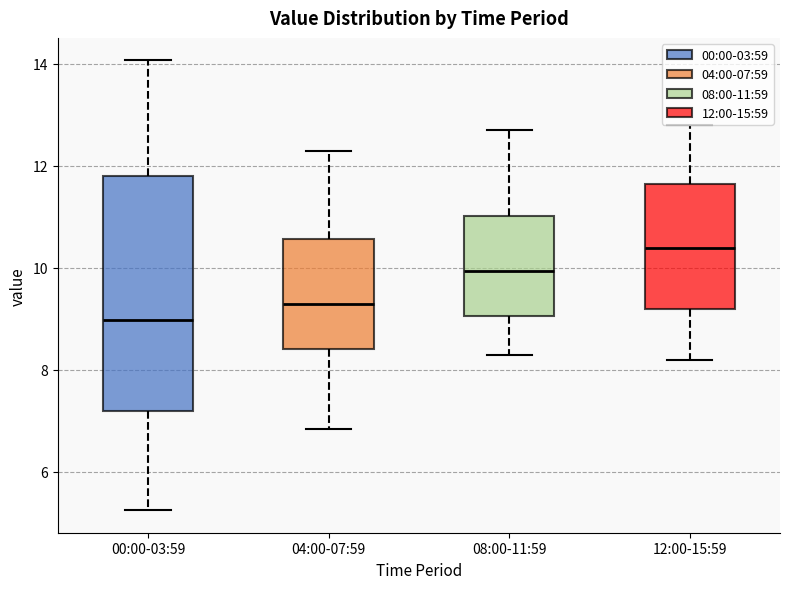

Which box's median line is the highest?

12:00-15:59